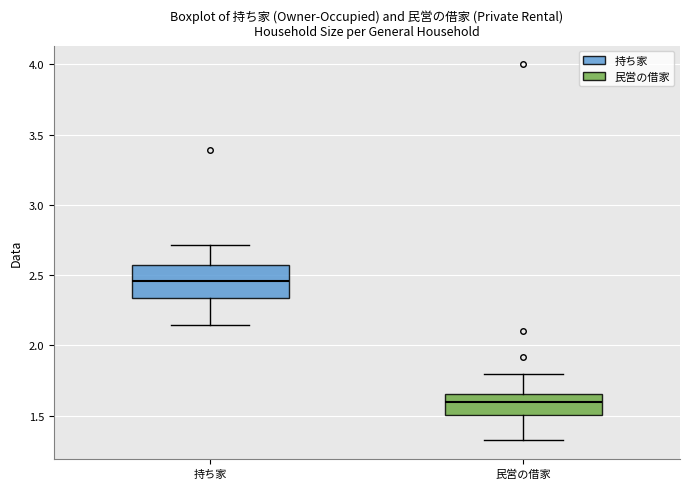

Which box has the highest median line?

持ち家